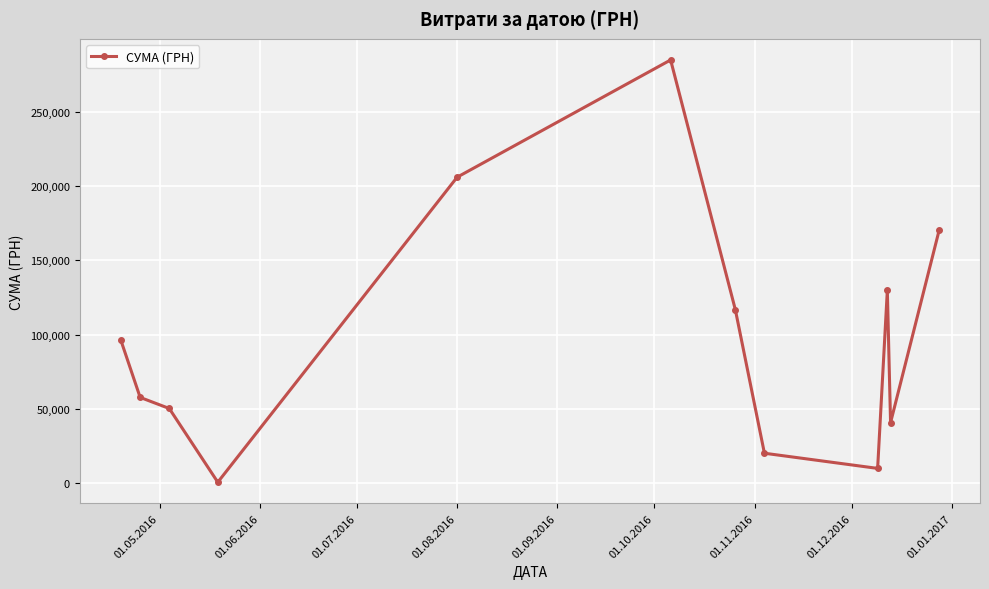

What is the maximum value shown in the chart?

284711.8